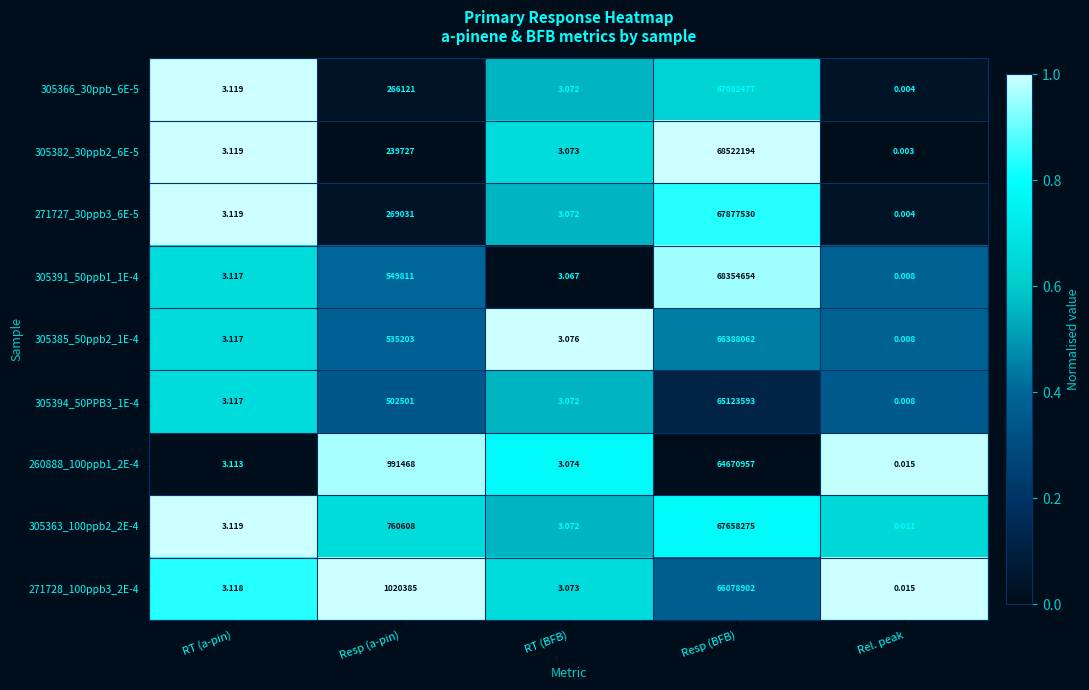

At which category is the sum across all series the highest?

Resp (BFB)